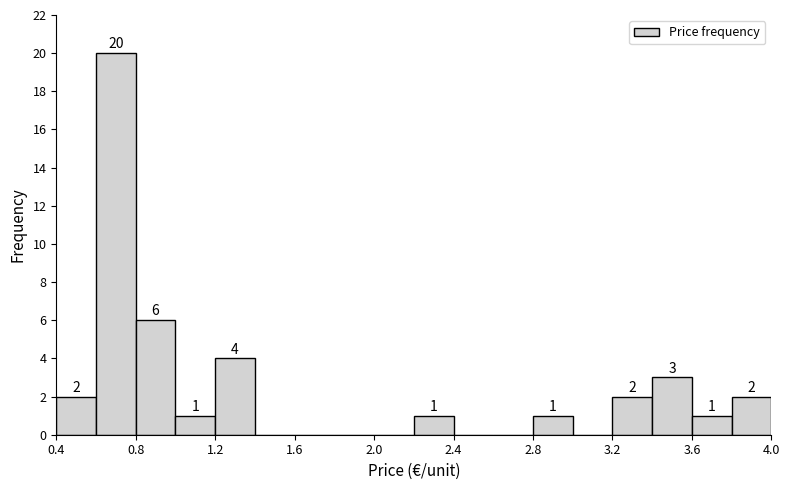

Which range on the x-axis has the tallest bar?

0.6 to 0.8